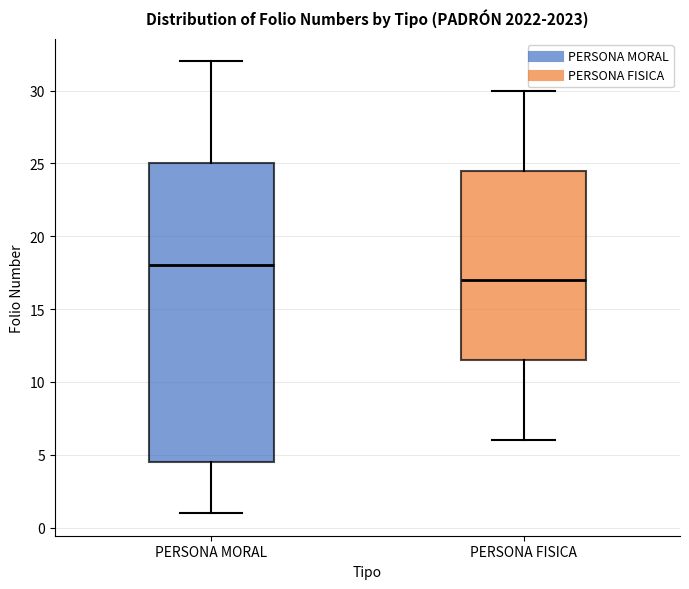

Reading left to right, read every box against the y-axis: the position of its median line, the range the box covers, and the ends of its whiskers. The values are not printed on the chart, so give them approximately, as read against the axis.

PERSONA MORAL: median 18.0, box 4.5 to 25.0, whiskers 1.0 to 32.0
PERSONA FISICA: median 17.0, box 11.5 to 24.5, whiskers 6.0 to 30.0